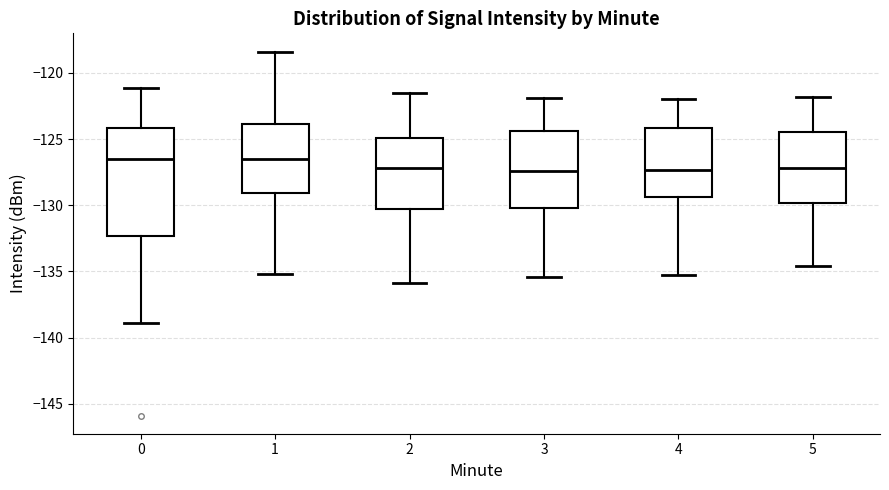

Where does the lower whisker of the box at x = 4 end on the y-axis? The values are not printed on the chart, so give them approximately, as read against the axis.

-135.5